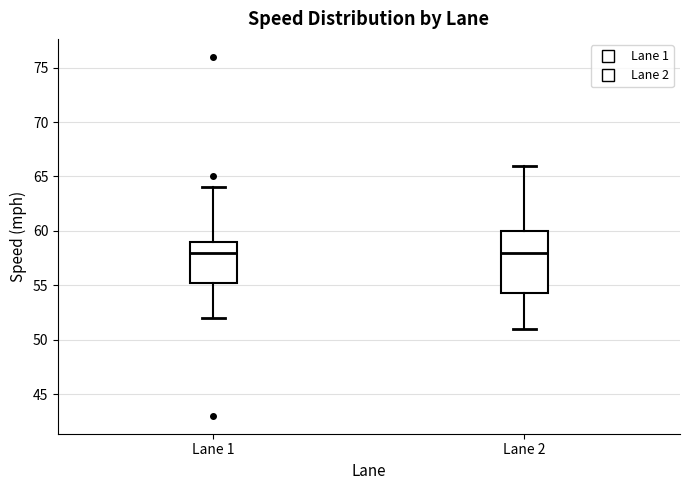

Which box is the tallest, from its lower edge to its upper edge?

Lane 2